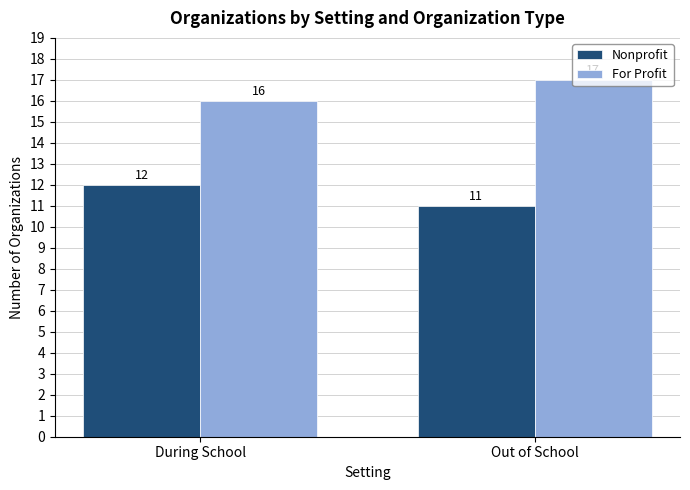

At which label is Nonprofit closest to 11?

Out of School